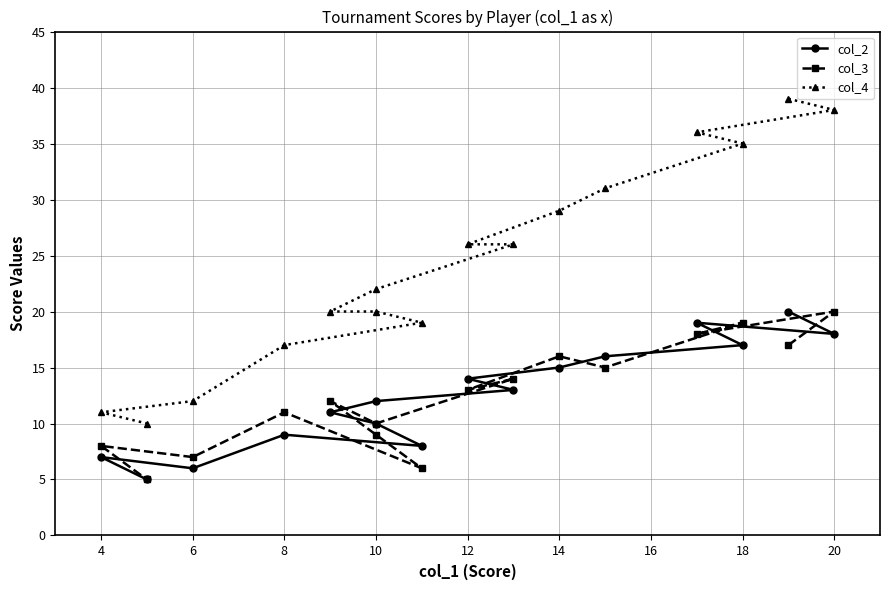

What are all the series names shown in the legend?

col_2, col_3, col_4